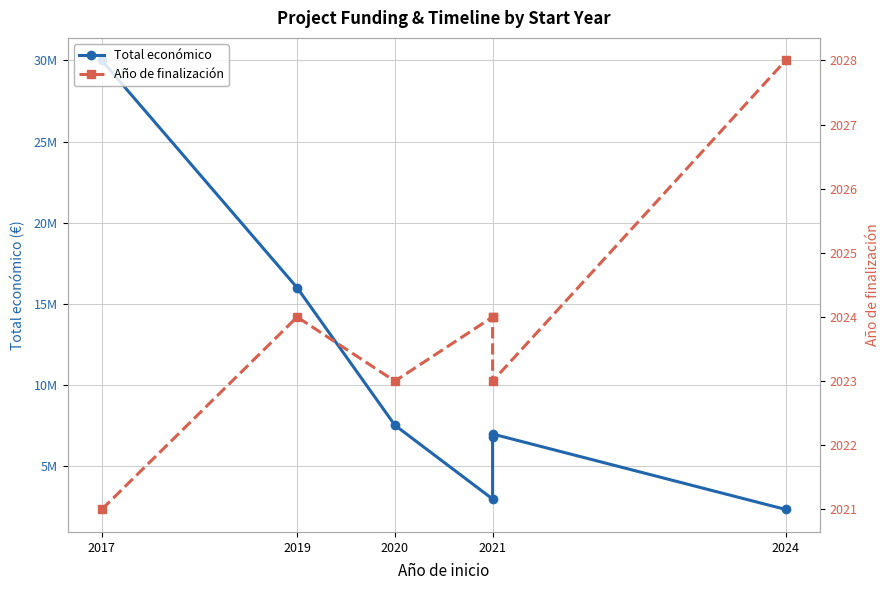

Which series has the largest total across all categories?

Total económico